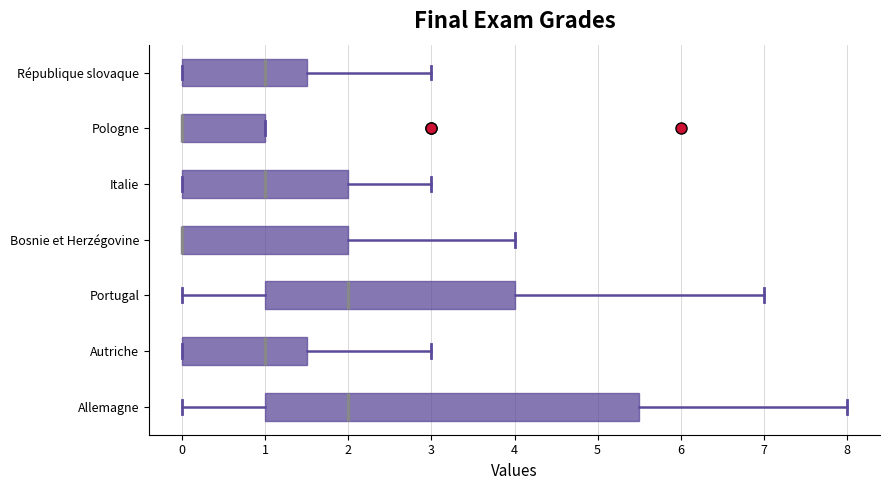

Comparing the boxes themselves (not the whiskers), which one is the widest?

Allemagne